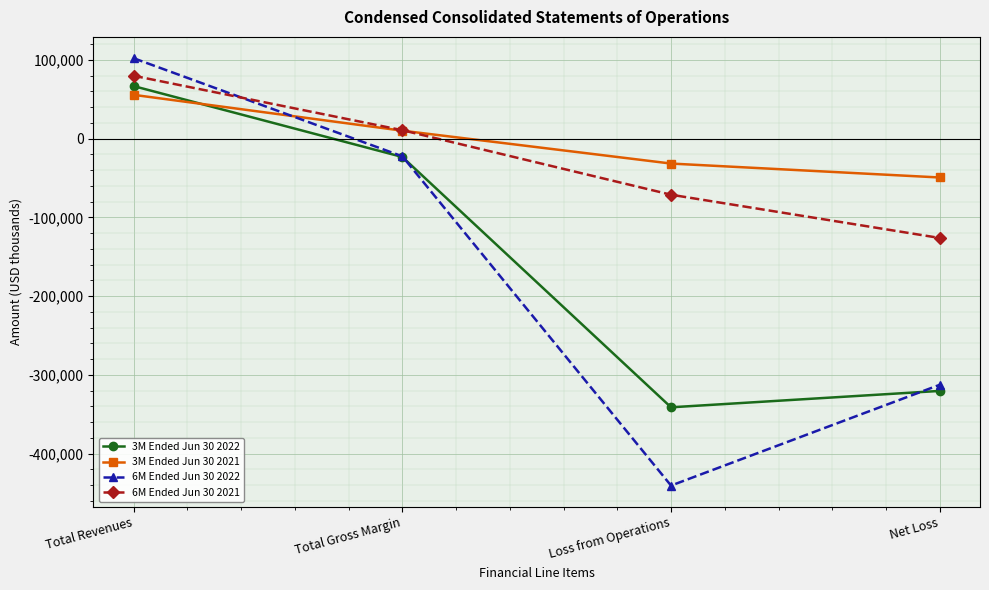

How many data points does each series have?

4